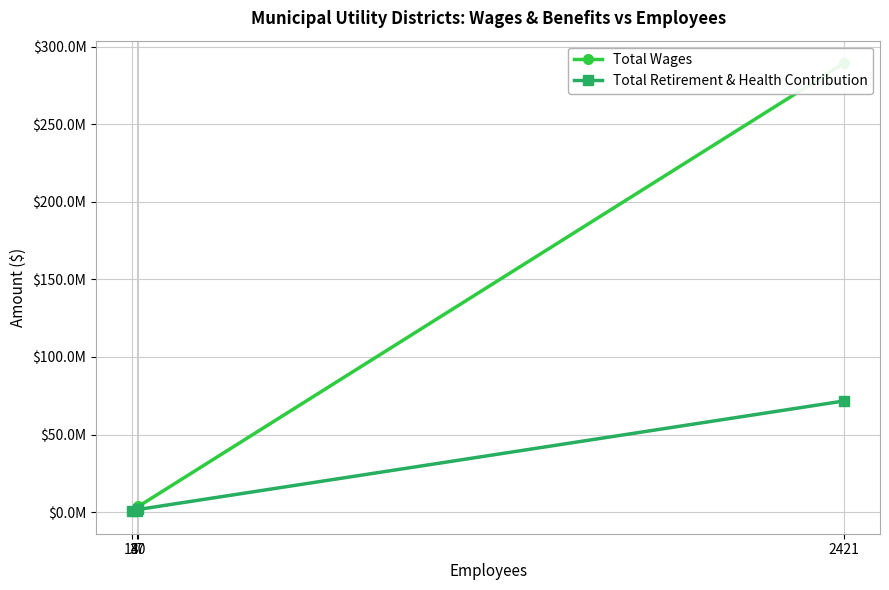

What is the minimum value shown in the chart?

509943